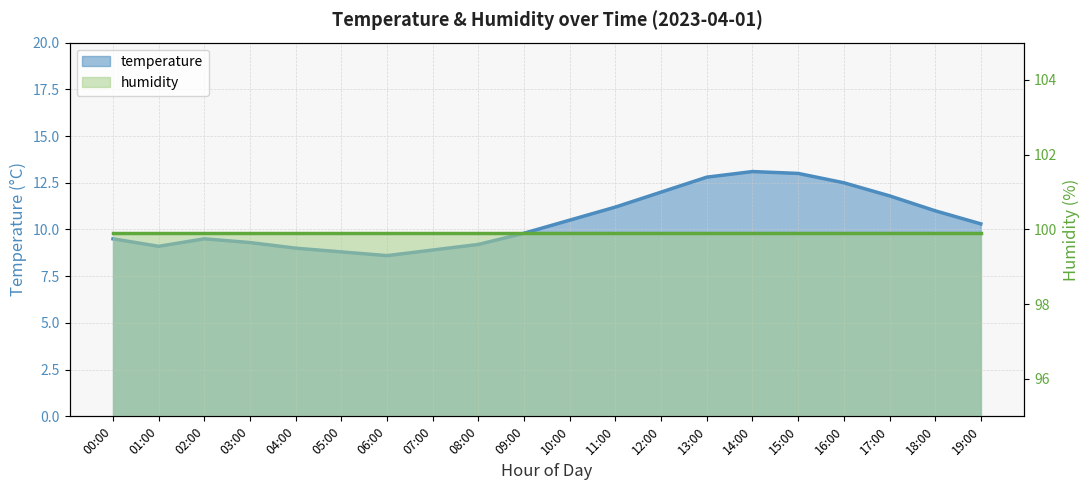

Reading left to right, extract all data points from this chart.

00:00=9.5	01:00=9.1	02:00=9.5	03:00=9.3	04:00=9.0	05:00=8.8	06:00=8.6	07:00=8.9	08:00=9.2	09:00=9.8	10:00=10.5	11:00=11.2	12:00=12.0	13:00=12.8	14:00=13.1	15:00=13.0	16:00=12.5	17:00=11.8	18:00=11.0	19:00=10.3